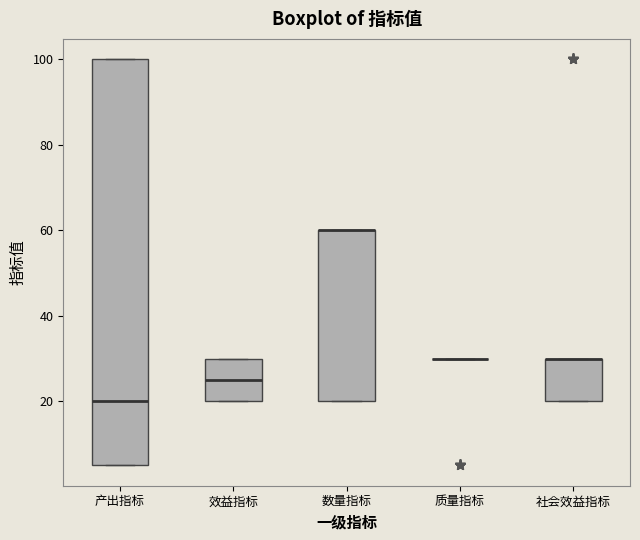

Reading left to right, transcribe this box plot: for each box, give where its median line is, the range the box spans, and where its two whiskers end, as read against the y-axis. The values are not printed on the chart, so give them approximately, as read against the axis.

产出指标: median 20, box 6 to 100, whiskers 6 to 100
效益指标: median 26, box 20 to 30, whiskers 20 to 30
数量指标: median 60 (drawn on the box's upper edge), box 20 to 60, whiskers 20 to 60
质量指标: box collapsed to a line at 30, whiskers 30 to 30
社会效益指标: median 30 (drawn on the box's upper edge), box 20 to 30, whiskers 20 to 30